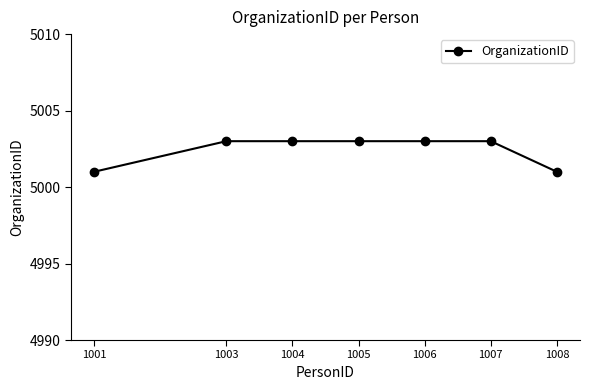

Approximately how many times larger is the value at 1006 compared to 1004?

1.0